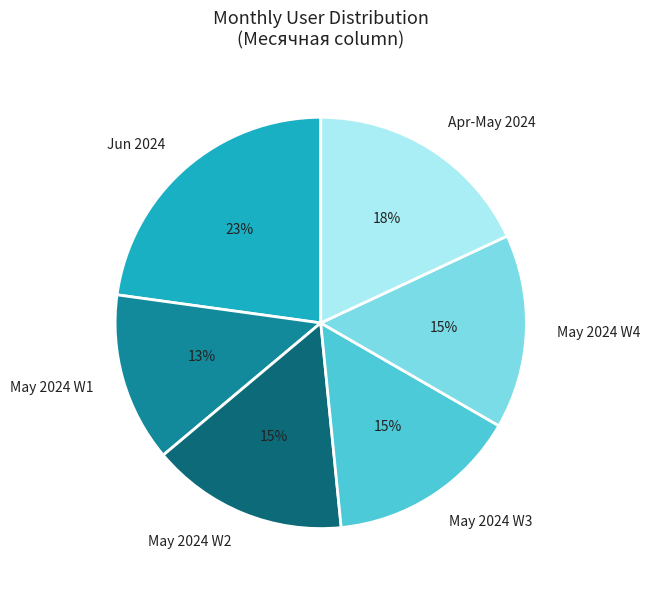

Is it true that Jun 2024 is 31% of the pie?

False